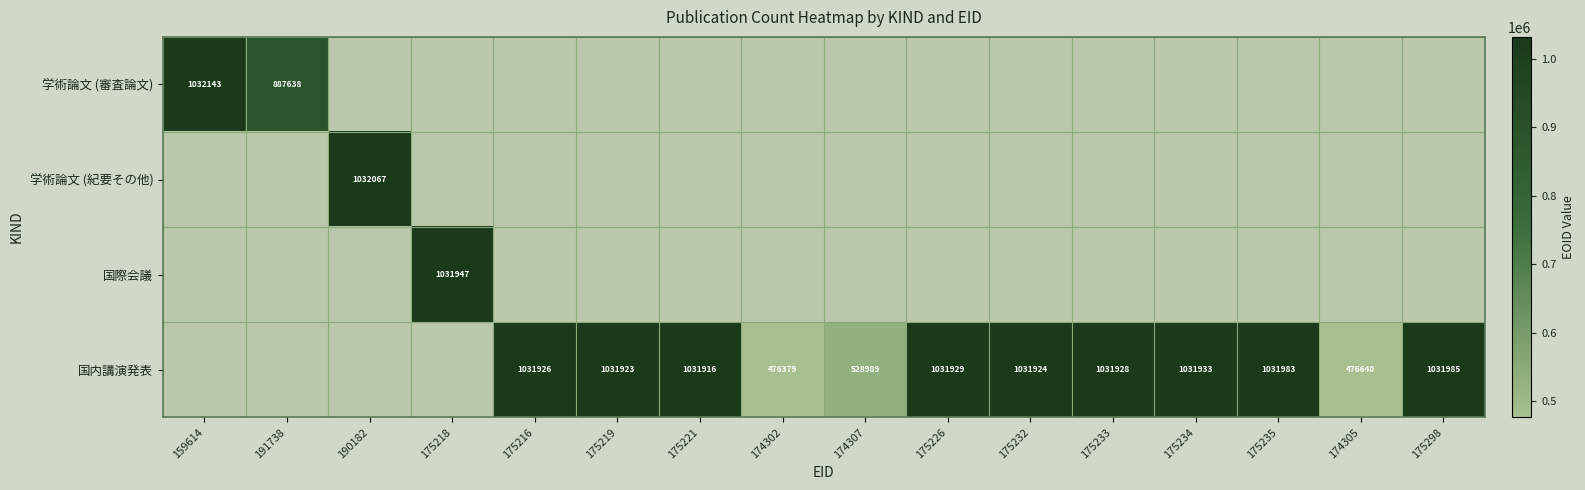

True or false: 国内講演発表 has a value of 722448 at 174307.

False